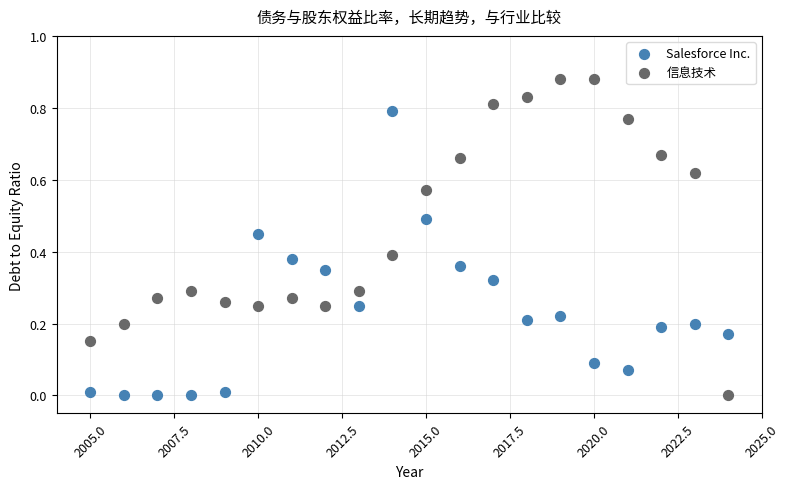

Which series reaches the maximum Y coordinate?

信息技术